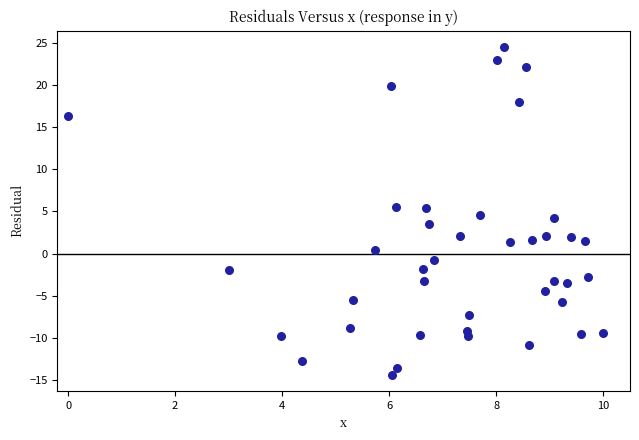

What is the range of X values (max minus min)?

10.0